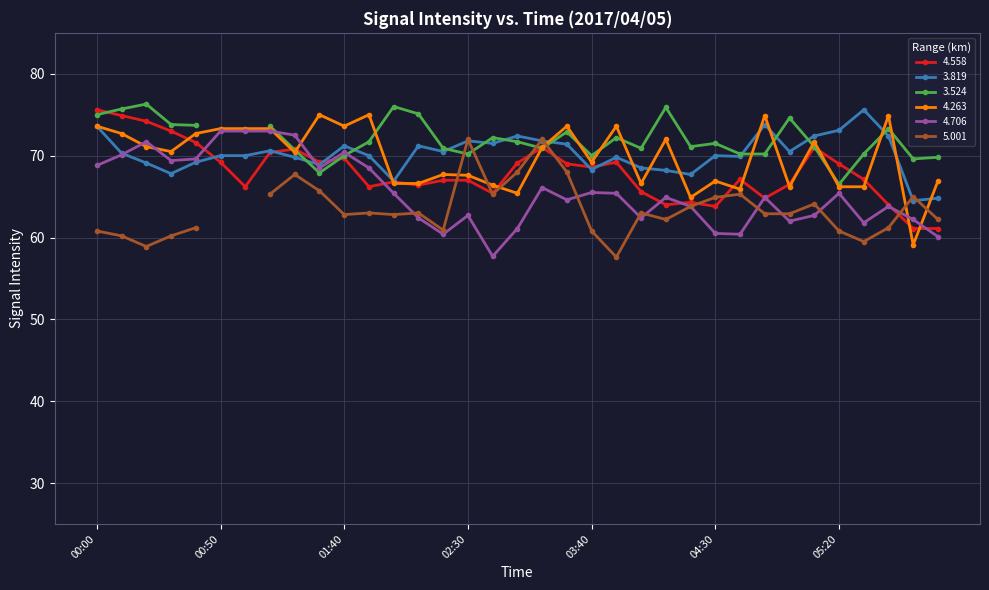

How many intersections are there between 3.819 and 4.263?

10